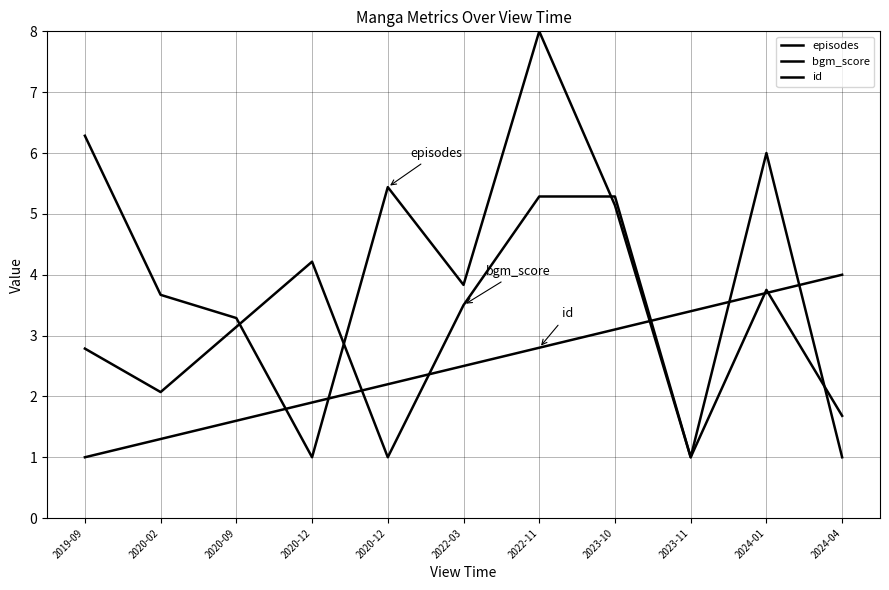

The value of id at 2022-03 is 2.5. True or false?

True